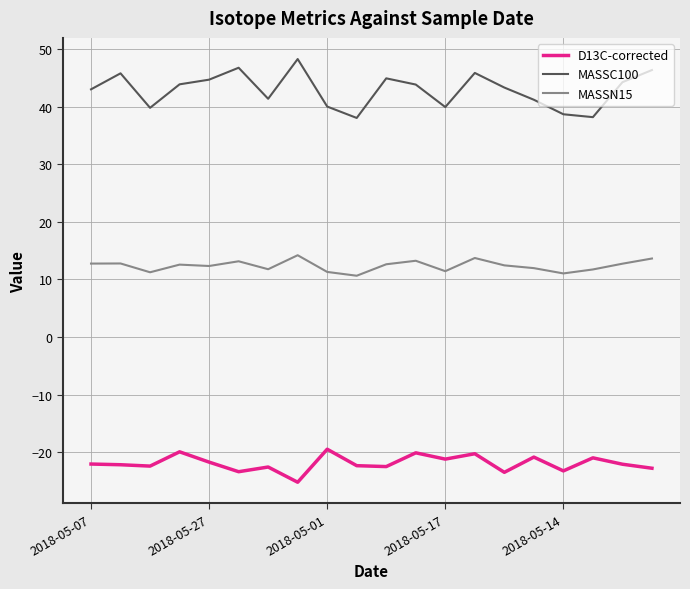

True or false: MASSN15 and MASSC100 cross at least once.

False